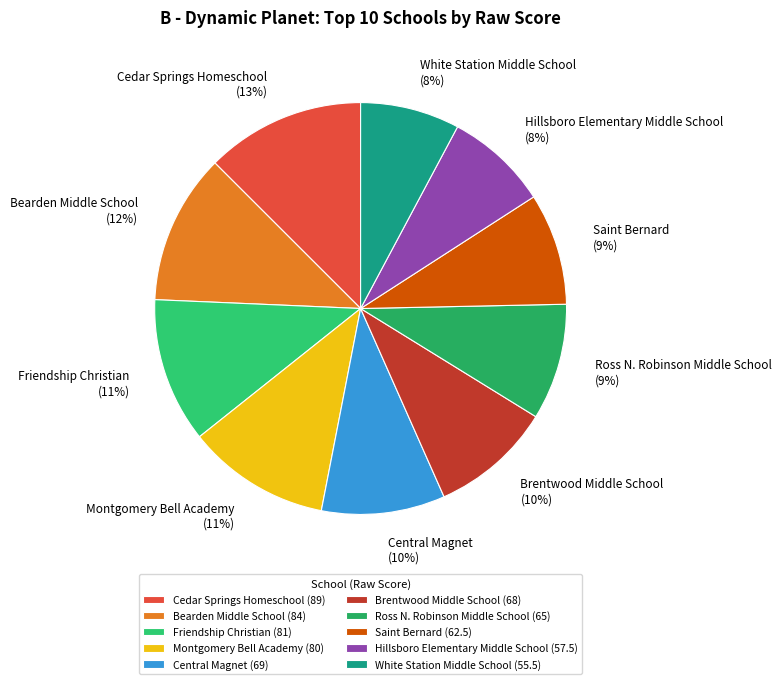

Does Central Magnet represent more than half of the total?

No